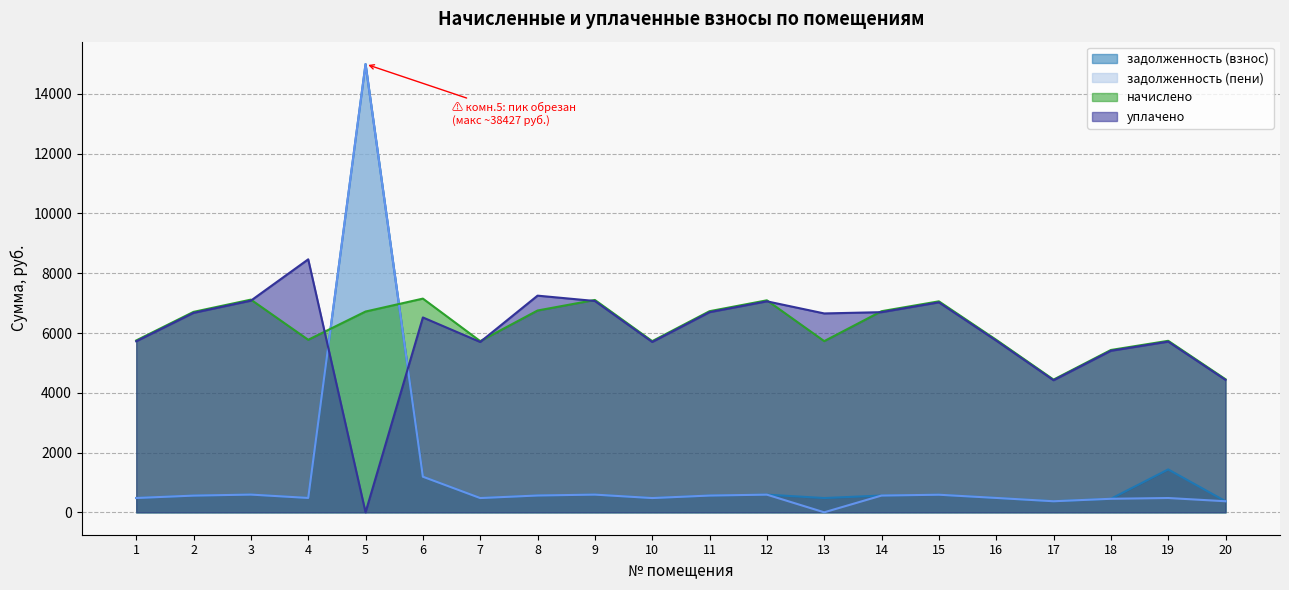

The задолженность (взнос) series shows 297.5 at 13. True or false?

False